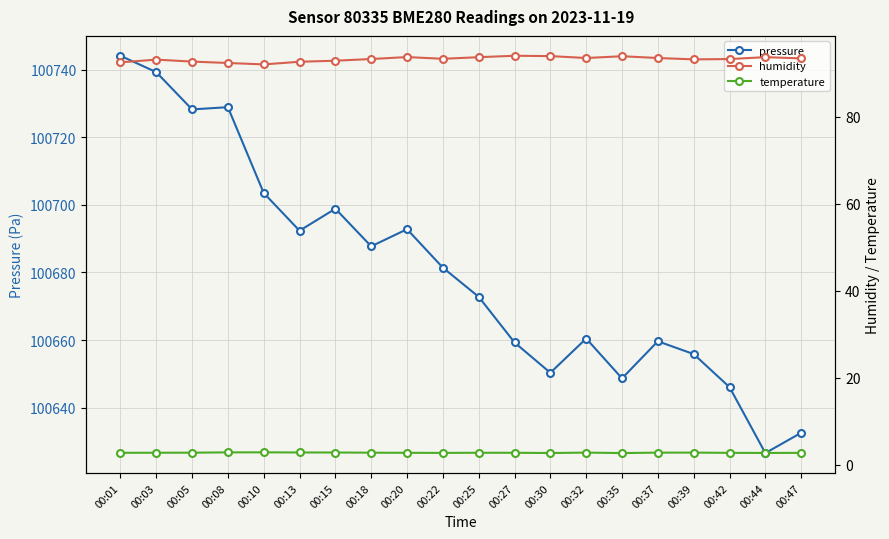

What is the value of the pressure point at the 16th from the left?

100659.6